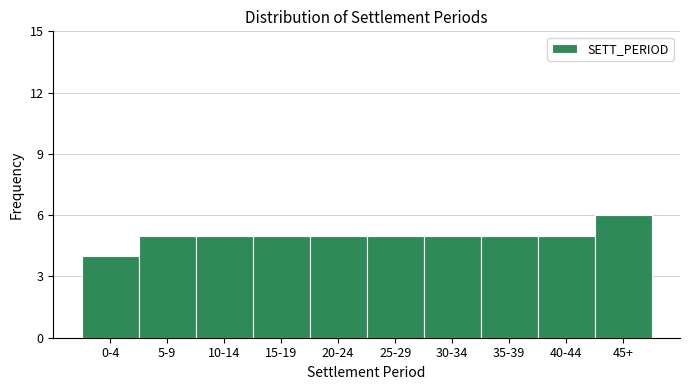

Reading left to right, transcribe all the data shown in this chart.

0-4=4	5-9=5	10-14=5	15-19=5	20-24=5	25-29=5	30-34=5	35-39=5	40-44=5	45+=6